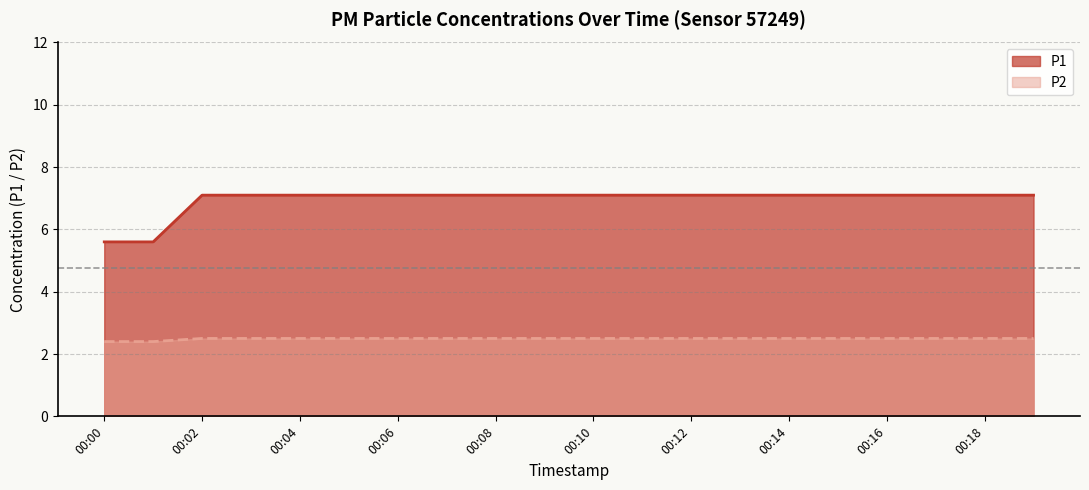

How many lines are shown in the chart?

2